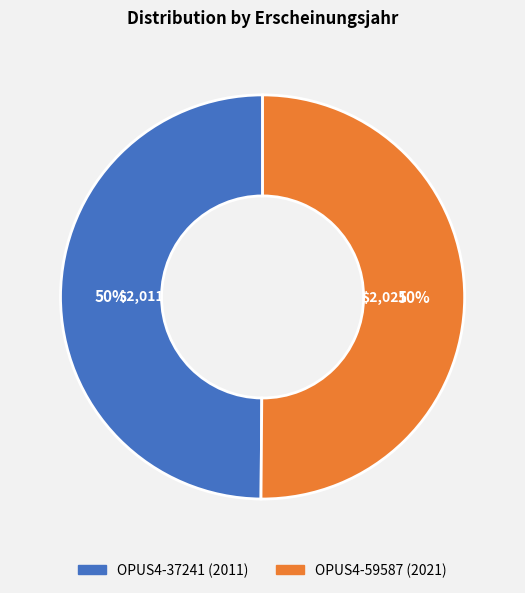

What percentage is the OPUS4-59587 slice, to the nearest percent?

50%